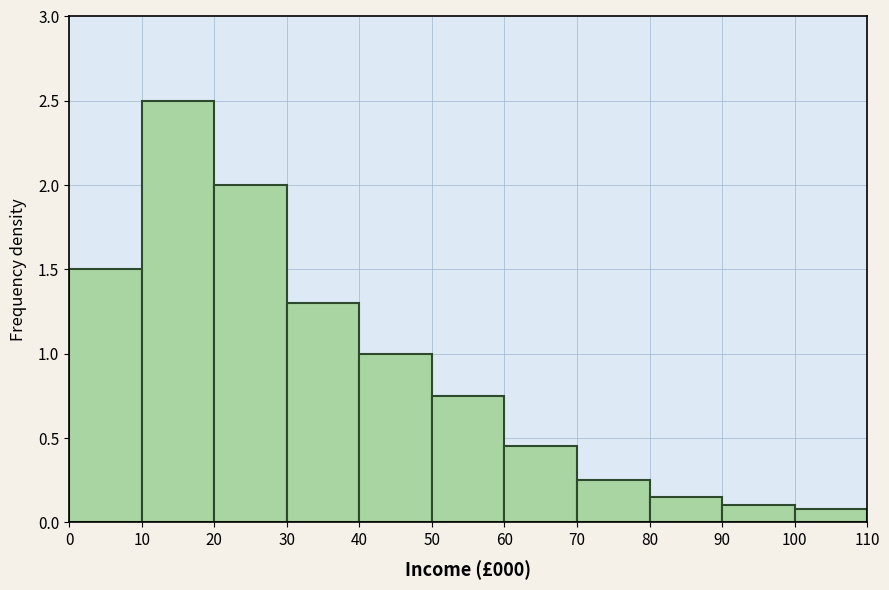

Reading left to right, transcribe this chart: for each bar, give the range it covers on the x-axis and its height. The values are not printed on the chart, so give them approximately, as read against the axis.

0 to 10: 1.50
10 to 20: 2.50
20 to 30: 2.00
30 to 40: 1.30
40 to 50: 1.00
50 to 60: 0.75
60 to 70: 0.45
70 to 80: 0.25
80 to 90: 0.15
90 to 100: 0.10
100 to 110: 0.10